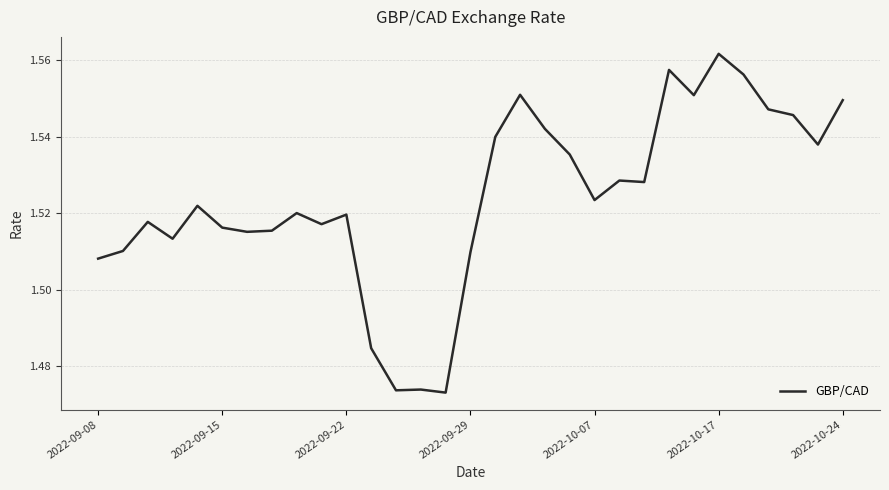

Count the values in the range 1 to 2.

31